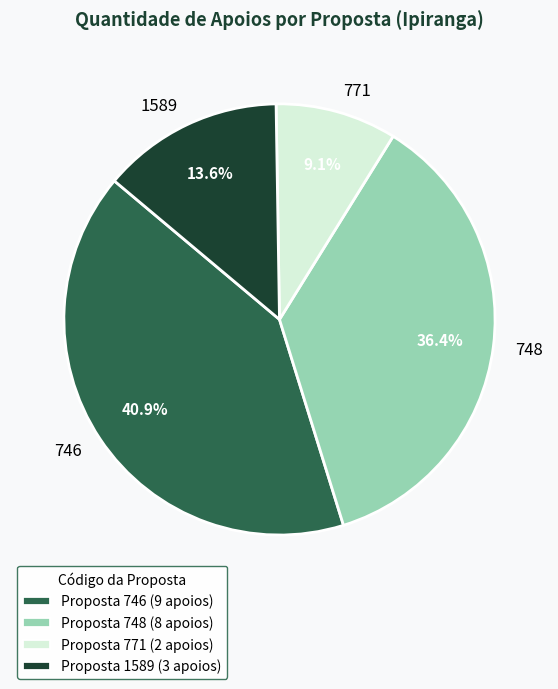

What percentage do 771 and 748 together represent?

45.5%